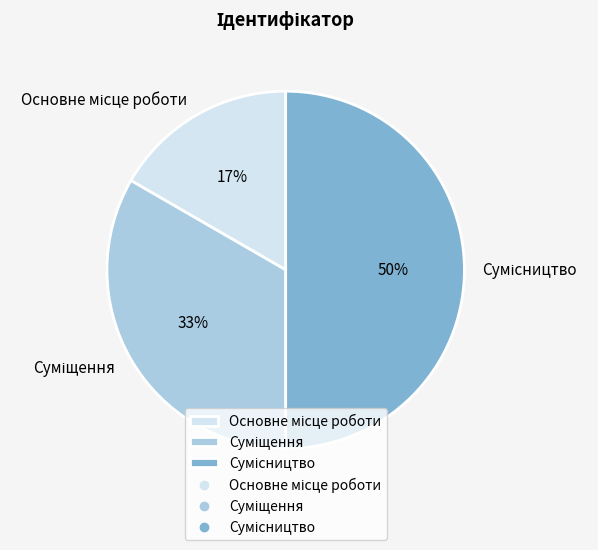

To the nearest percent, what is the difference between the largest and smallest slice percentages?

33%